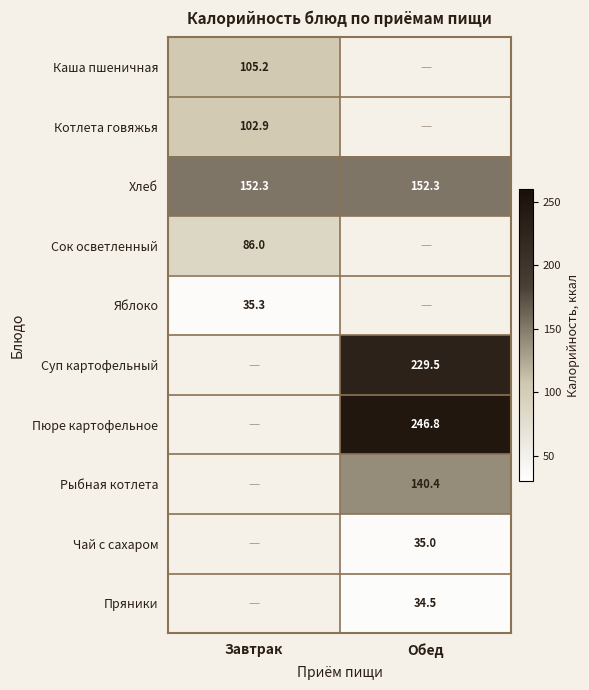

What is the total value across all series at Завтрак?

481.7